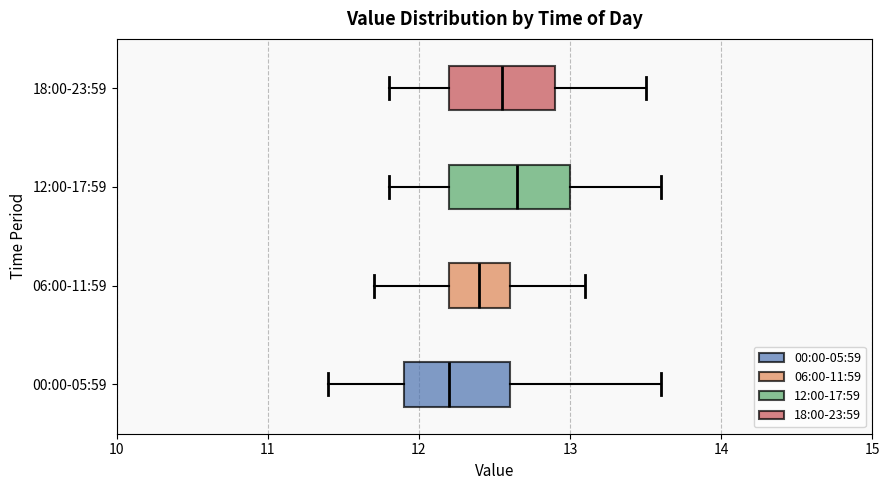

Where does the median line of the box for 12:00-17:59 sit on the x-axis? The values are not printed on the chart, so give them approximately, as read against the axis.

12.7